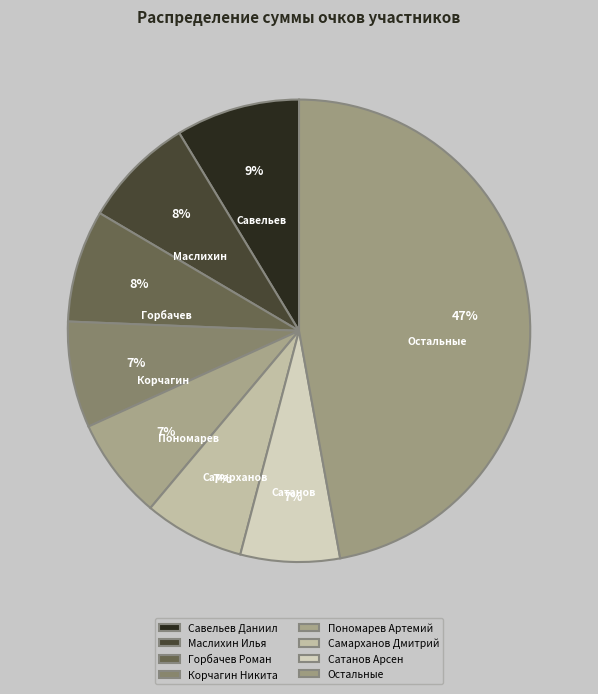

What is the largest slice in the pie chart?

Остальные